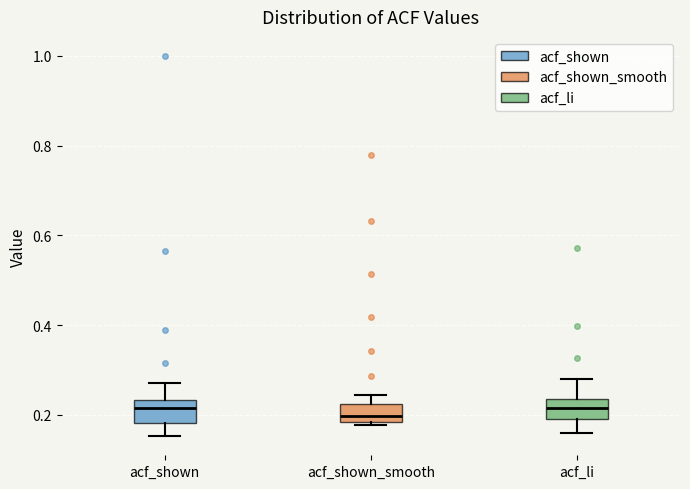

Reading left to right, transcribe this box plot: for each box, give where its median line is, the range the box spans, and where its two whiskers end, as read against the y-axis. The values are not printed on the chart, so give them approximately, as read against the axis.

acf_shown: median 0.22, box 0.18 to 0.24, whiskers 0.16 to 0.28
acf_shown_smooth: median 0.20, box 0.18 to 0.22, whiskers 0.18 (just below the box's lower edge) to 0.24
acf_li: median 0.22, box 0.18 to 0.24, whiskers 0.16 to 0.28